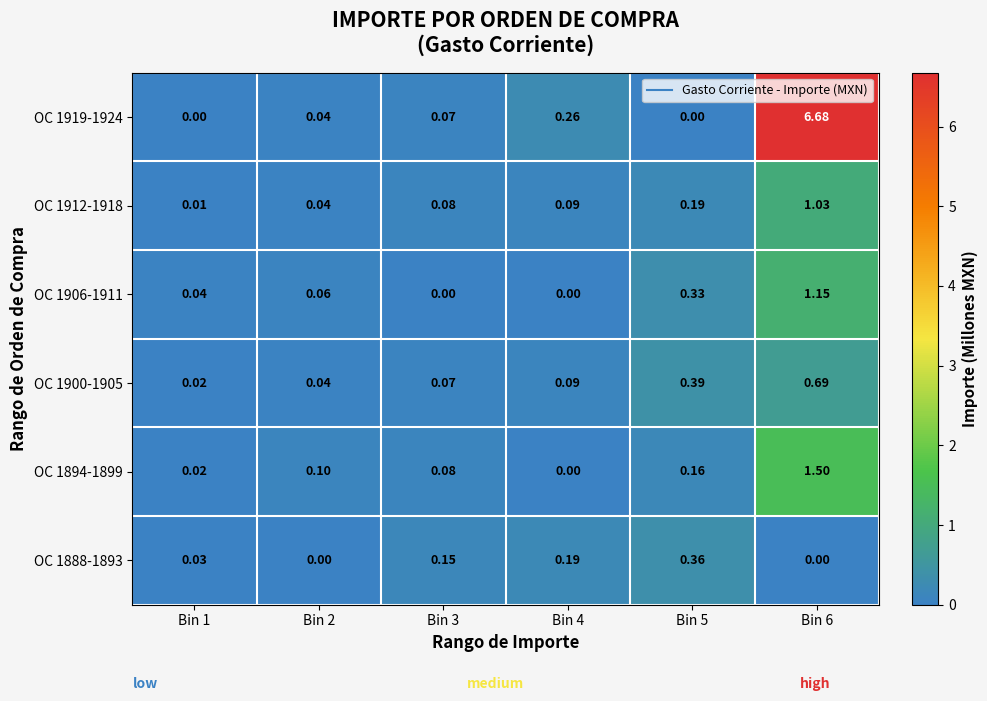

Is the value of OC 1888-1893 at Bin 2 greater than the value of OC 1912-1918 at Bin 6?

No